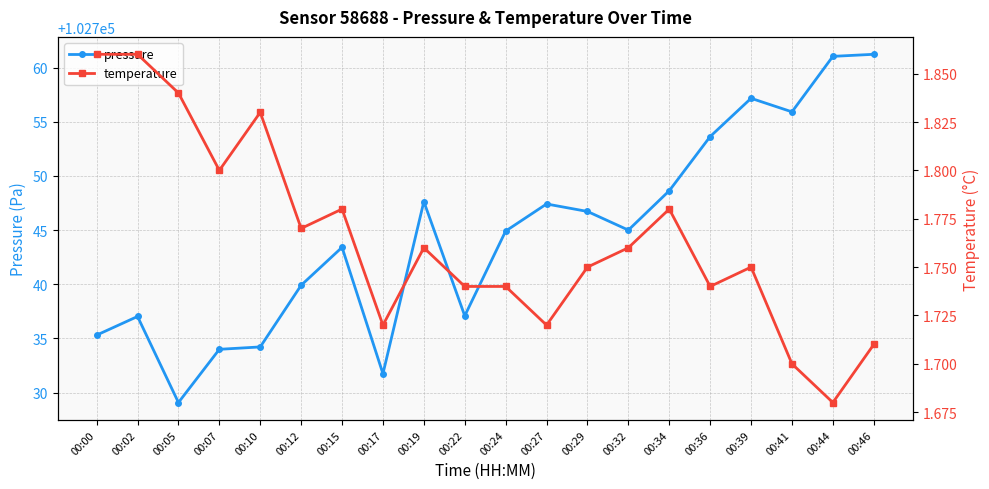

Count the number of categories in the chart.

20